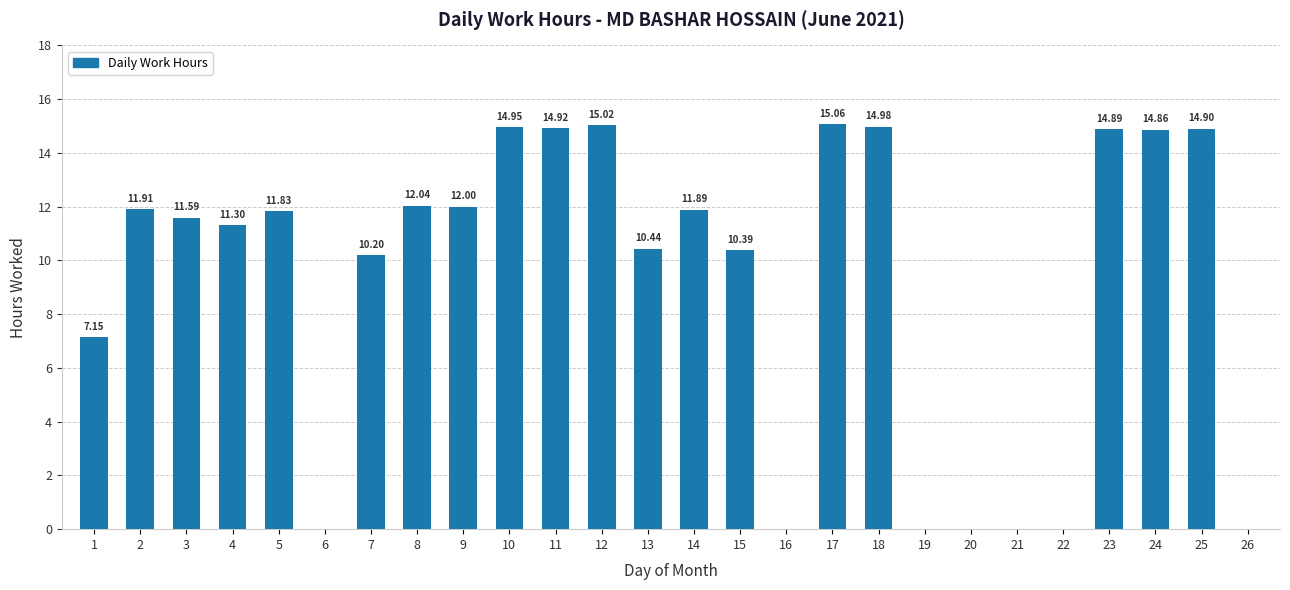

What is the sum of all values?

240.3